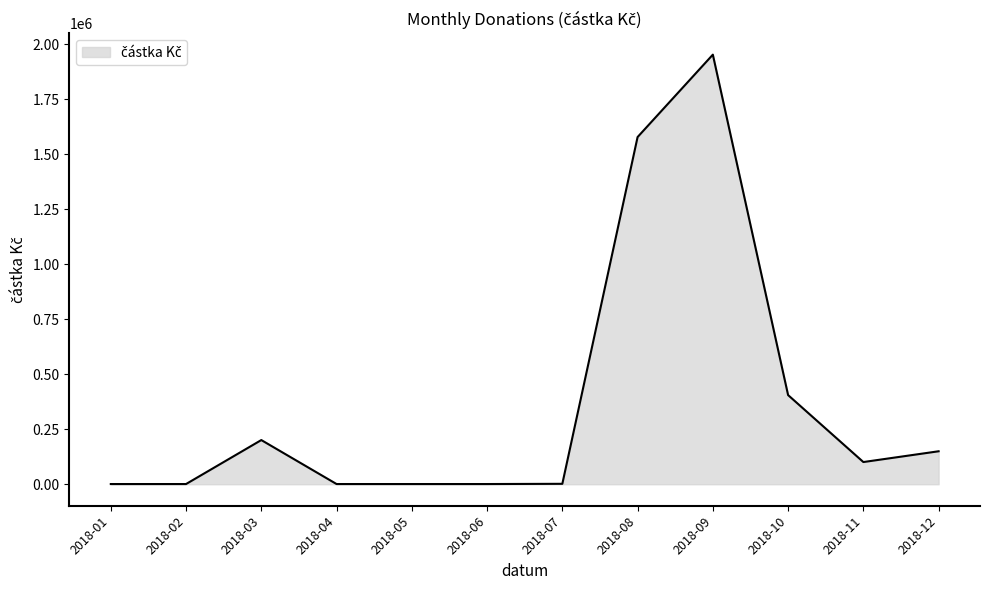

What is the difference between the maximum and minimum values?

1952800